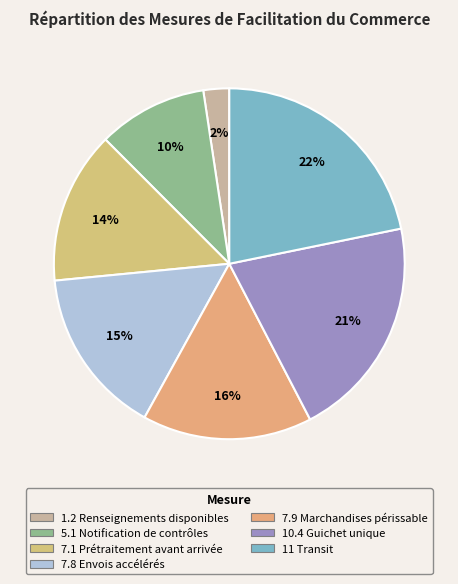

Count the number of slices in the pie.

7